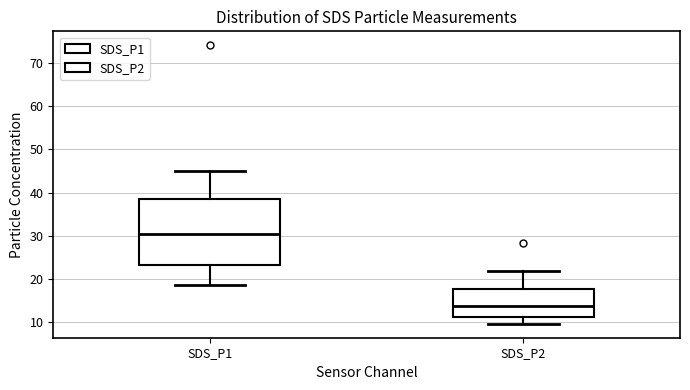

Reading left to right, read every box against the y-axis: the position of its median line, the range the box covers, and the ends of its whiskers. The values are not printed on the chart, so give them approximately, as read against the axis.

SDS_P1: median 30, box 23 to 38, whiskers 19 to 45
SDS_P2: median 14, box 11 to 18, whiskers 10 to 22